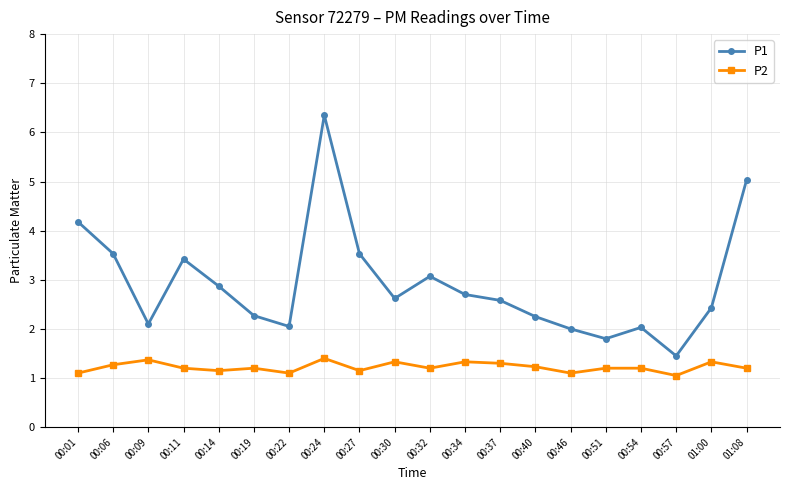

Which series has the largest total across all categories?

P1